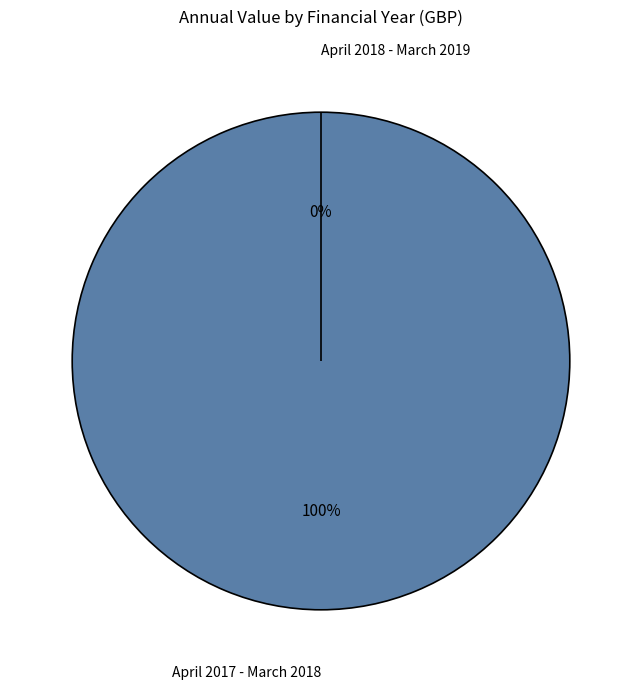

What is the total percentage of April 2017 - March 2018 and April 2018 - March 2019?

100.0%